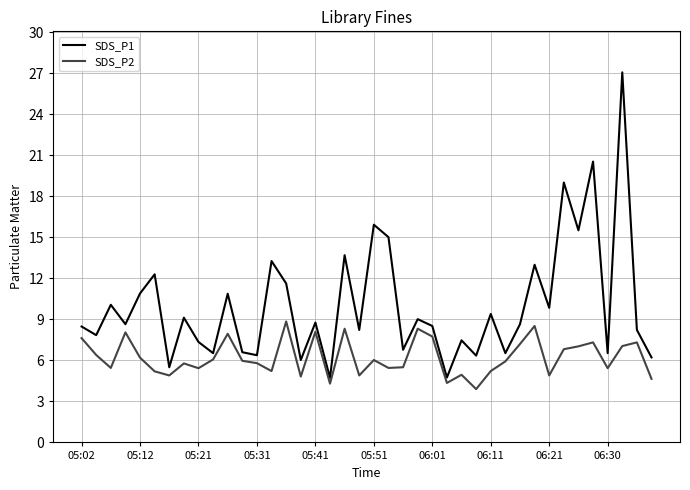

True or false: SDS_P1 and SDS_P2 cross at least once.

False